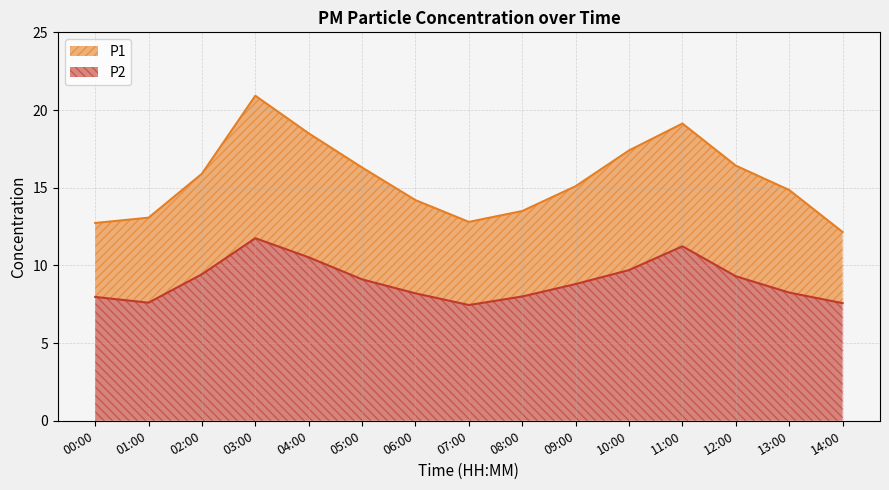

Reading left to right, what are all the values shown in this chart?

P1: 00:00=12.7	01:00=13.1	02:00=15.9	03:00=20.9	04:00=18.5	05:00=16.3	06:00=14.2	07:00=12.8	08:00=13.5	09:00=15.1	10:00=17.4	11:00=19.1	12:00=16.4	13:00=14.8	14:00=12.2
P2: 00:00=8.0	01:00=7.6	02:00=9.4	03:00=11.8	04:00=10.5	05:00=9.1	06:00=8.2	07:00=7.5	08:00=8.0	09:00=8.8	10:00=9.7	11:00=11.2	12:00=9.3	13:00=8.2	14:00=7.6